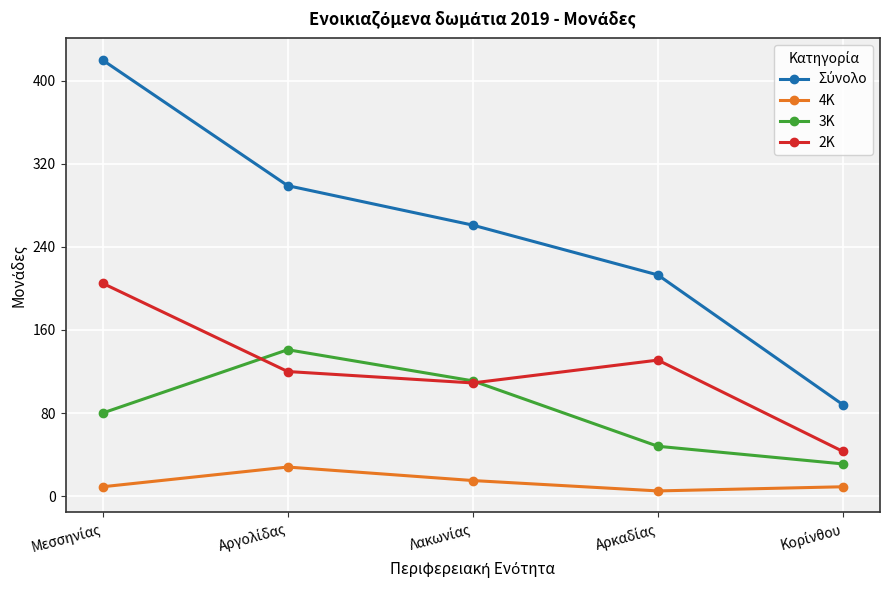

True or false: 4Κ has more than 2 interior local peaks.

False